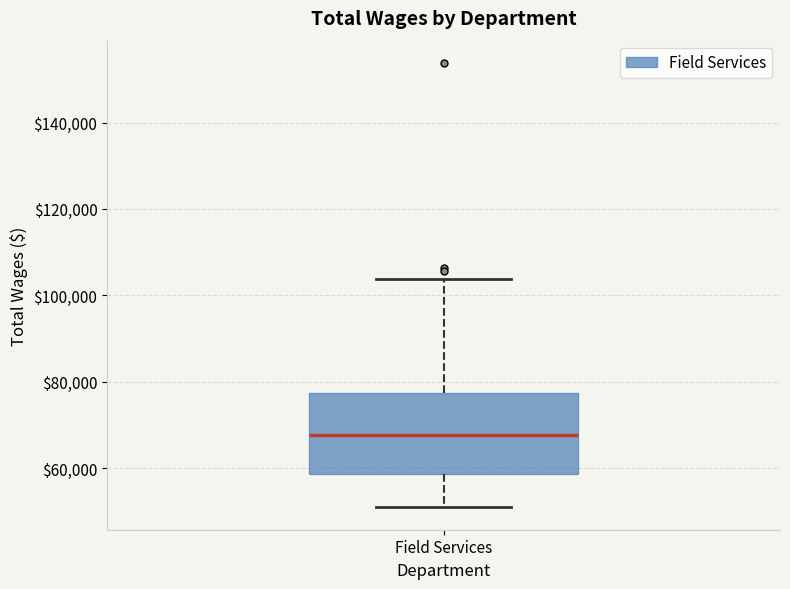

Where does the median line of the box for Field Services sit on the y-axis? The values are not printed on the chart, so give them approximately, as read against the axis.

68000